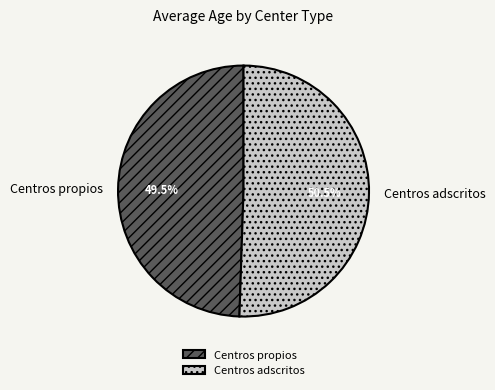

Does any single category account for the majority?

Yes